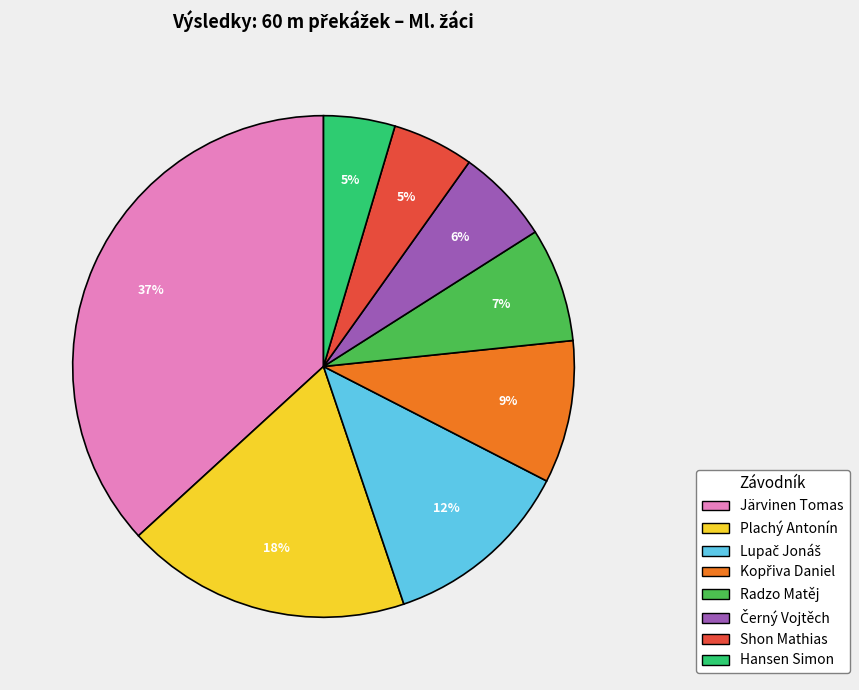

Is it true that Shon Mathias is 5% of the pie?

True